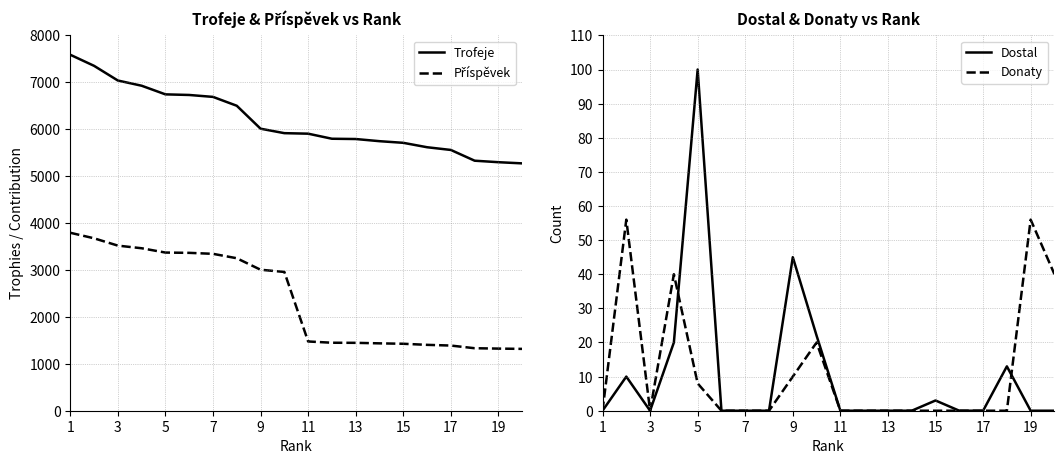

What is the highest value of the Trofeje series?

7587